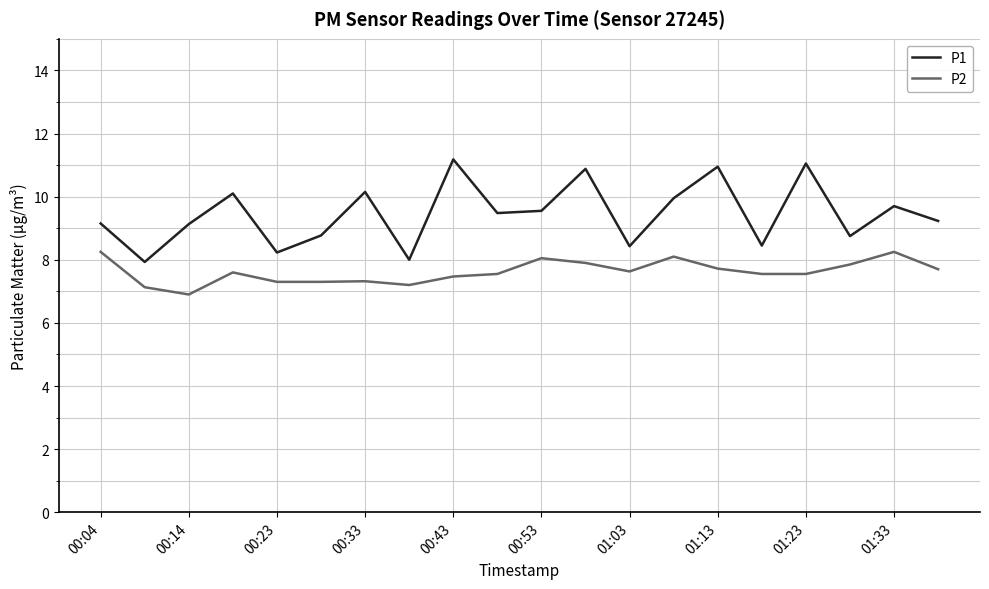

Which series has the largest total across all categories?

P1